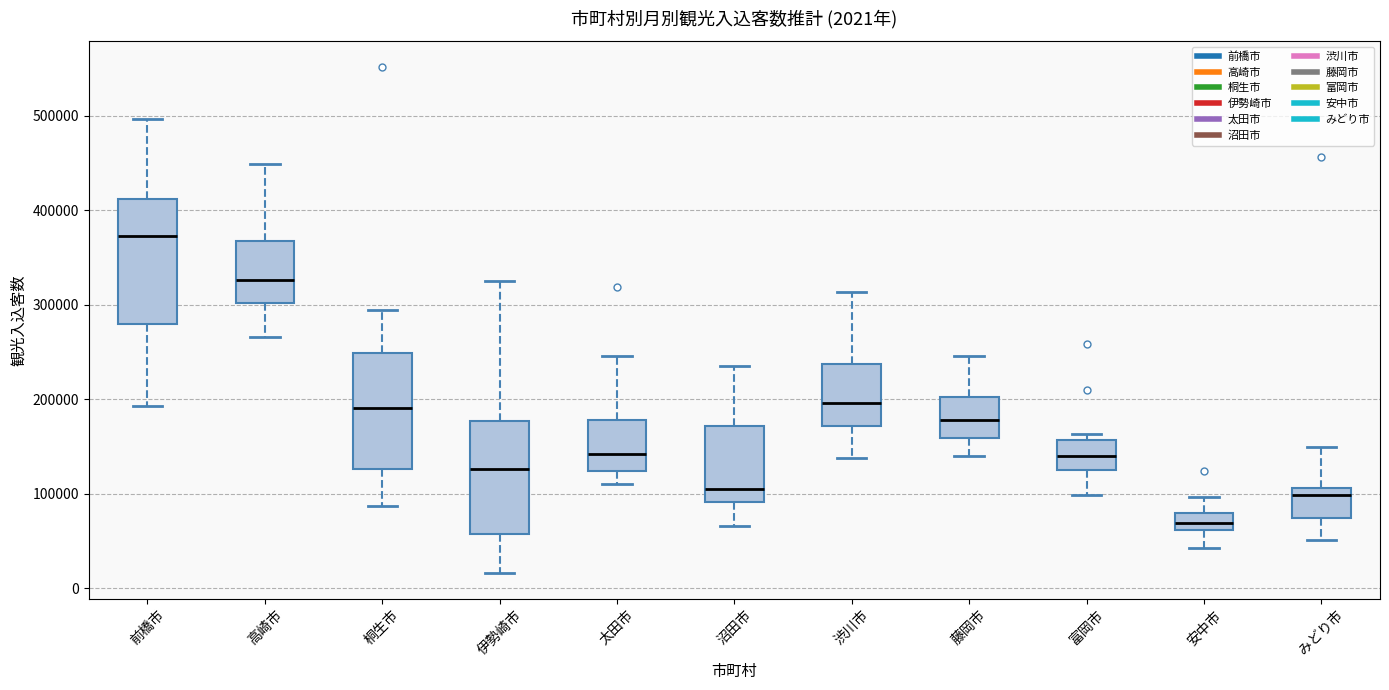

Which box has the highest median line?

前橋市